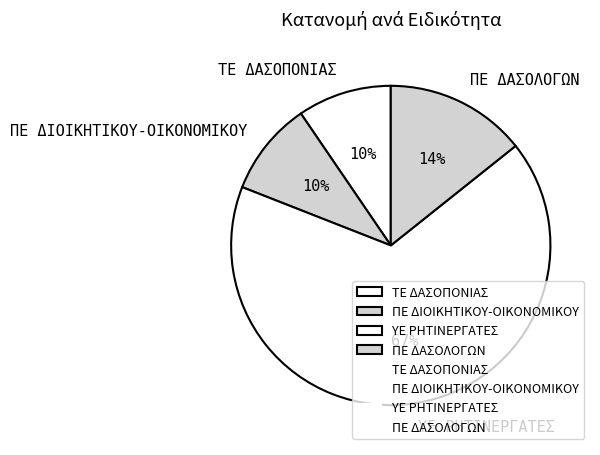

To the nearest percent, what is the average slice percentage?

25%